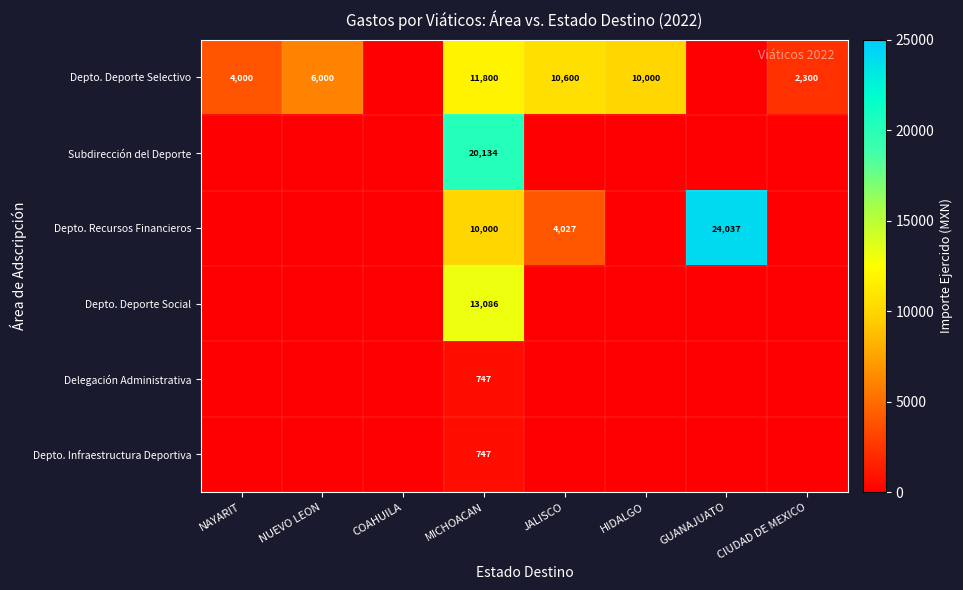

The value of Depto. Deporte Selectivo at HIDALGO is 6409. True or false?

False